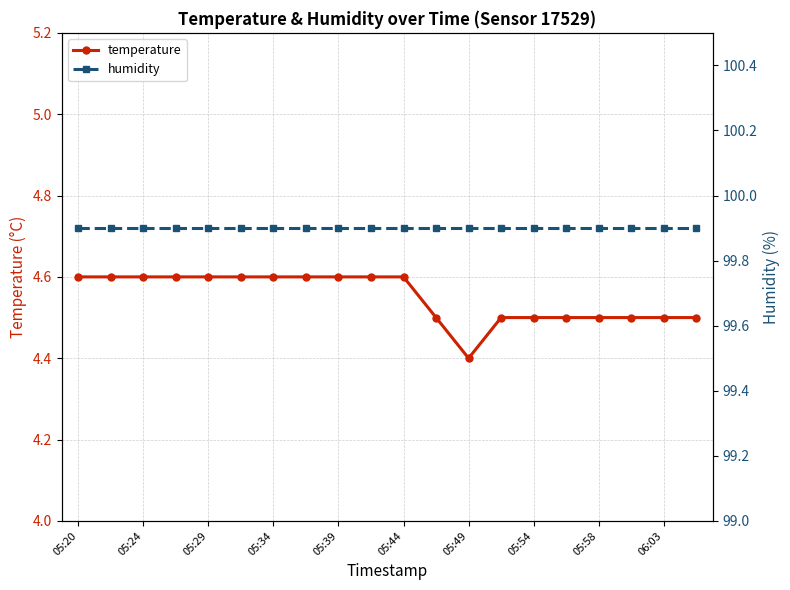

Which category has the lowest value in the temperature series?

05:49